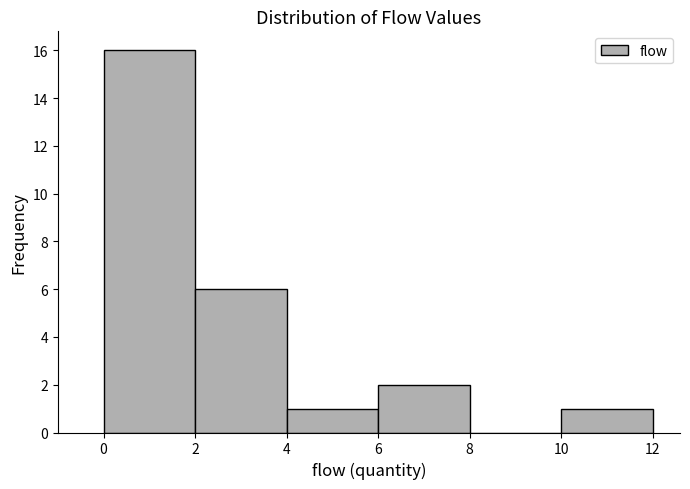

Reading left to right, transcribe this chart: for each bar, give the range it covers on the x-axis and its height. The values are not printed on the chart, so give them approximately, as read against the axis.

0 to 2: 16
2 to 4: 6
4 to 6: 1
6 to 8: 2
8 to 10: 0
10 to 12: 1